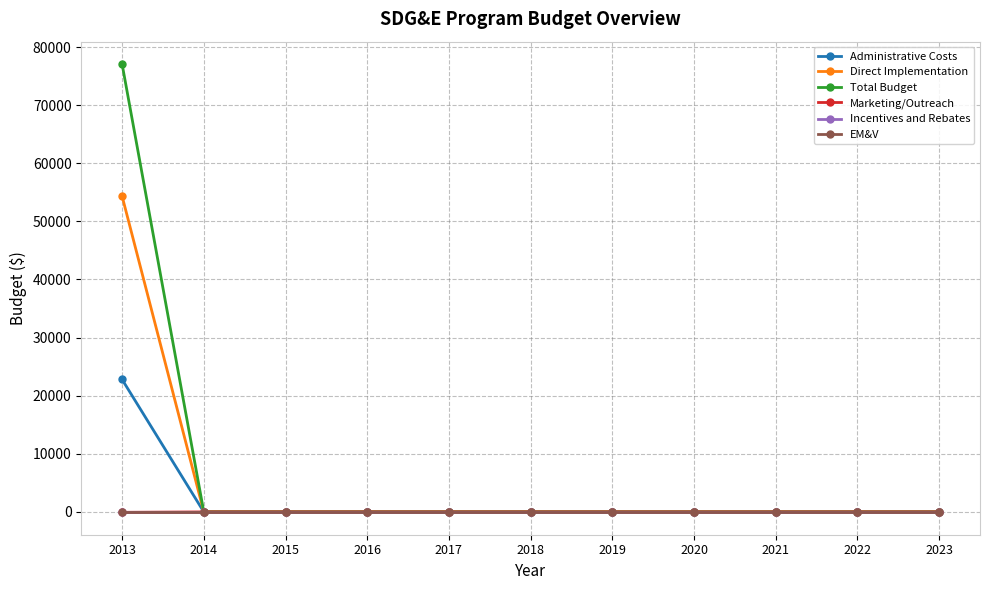

What is the smallest value displayed?

-67.3